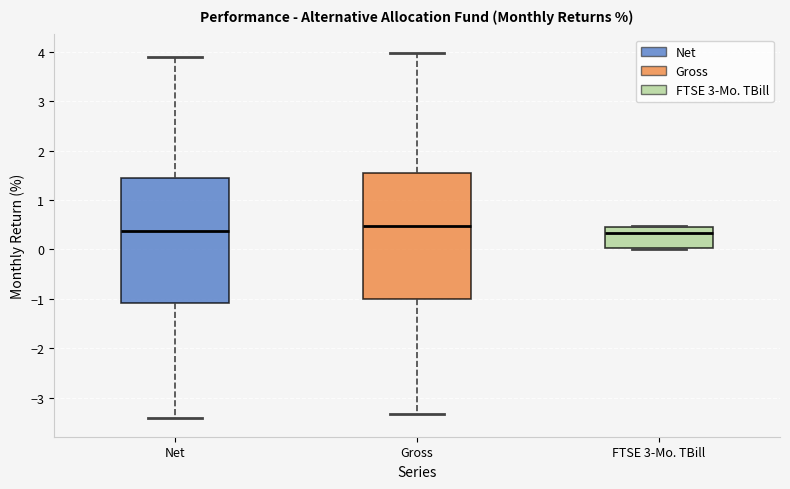

Reading left to right, transcribe this box plot: for each box, give where its median line is, the range the box spans, and where its two whiskers end, as read against the y-axis. The values are not printed on the chart, so give them approximately, as read against the axis.

Net: median 0.4, box -1.1 to 1.5, whiskers -3.4 to 3.9
Gross: median 0.5, box -1.0 to 1.6, whiskers -3.3 to 4.0
FTSE 3-Mo. TBill: median 0.3, box 0.0 to 0.4, whiskers 0.0 to 0.5